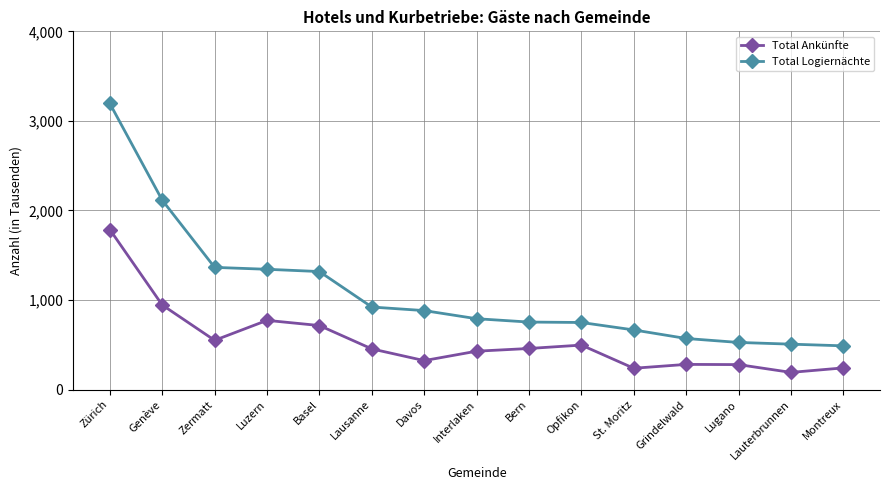

What is the difference between the second highest and minimum values in the Total Logiernächte series?

1626.4